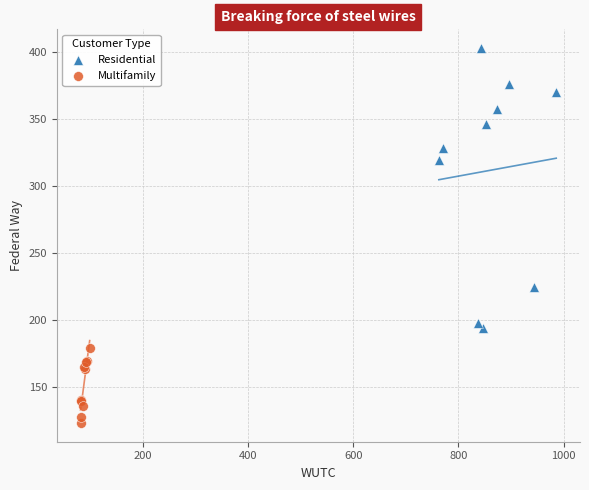

Which series contains the highest Y value?

Residential